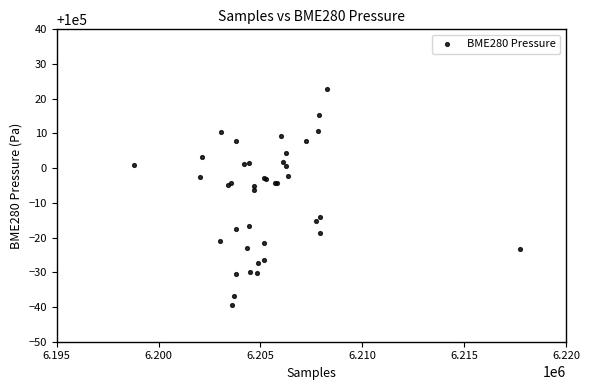

What Y value in the scatter plot is closest to 99991?

99993.8